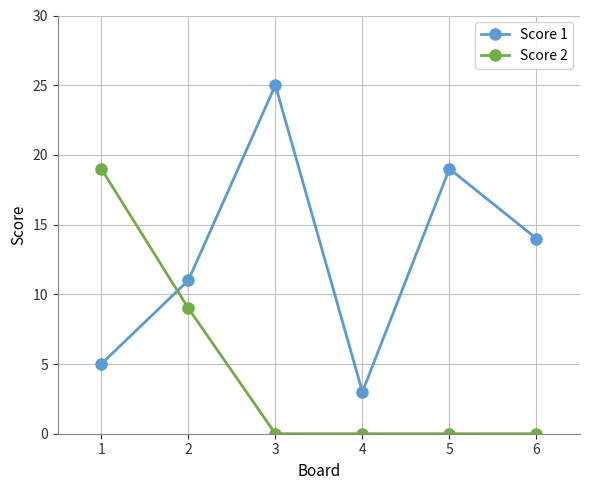

True or false: Score 1 and Score 2 intersect in this chart.

True